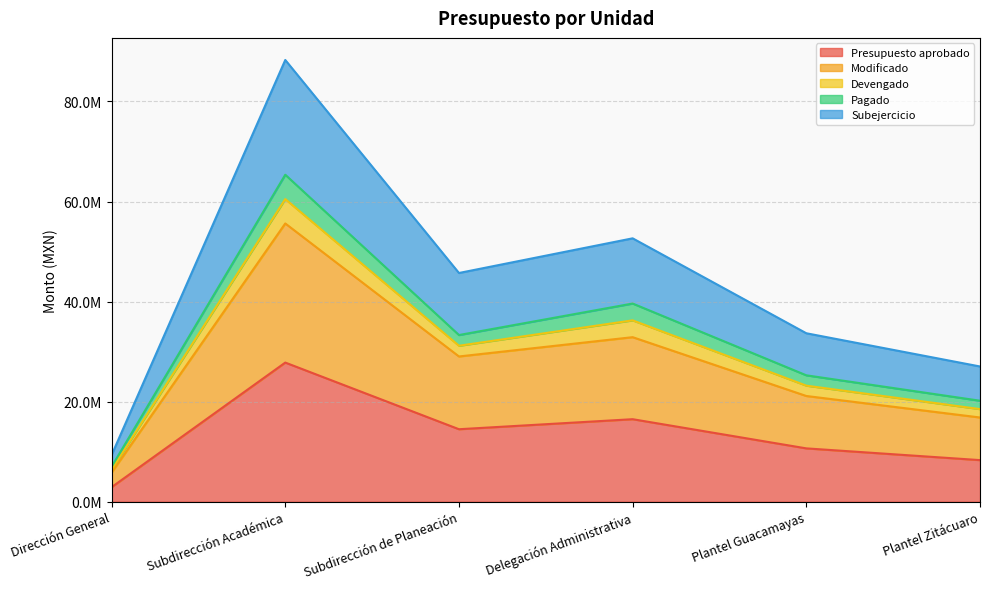

What position from the left is Dirección General?

1